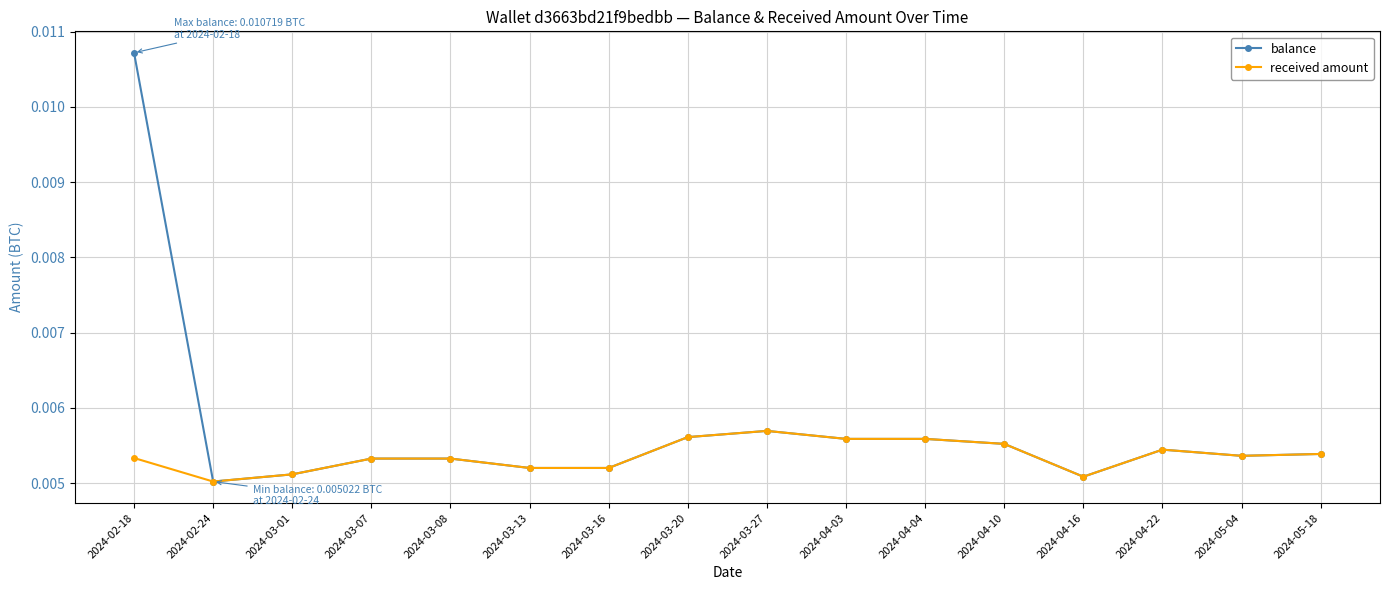

What are all the series names shown in the legend?

balance, received amount